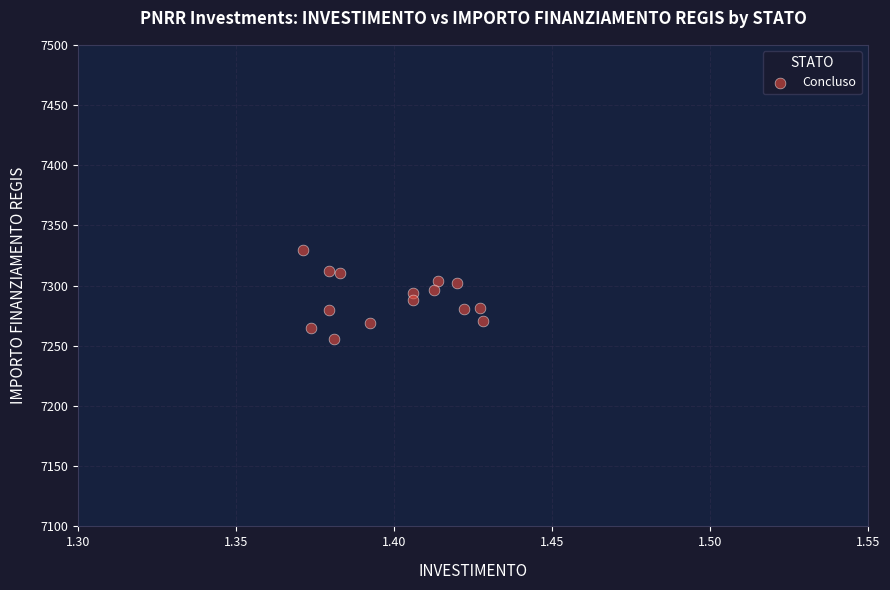

What is the range of Y values (max minus min)?

73.9